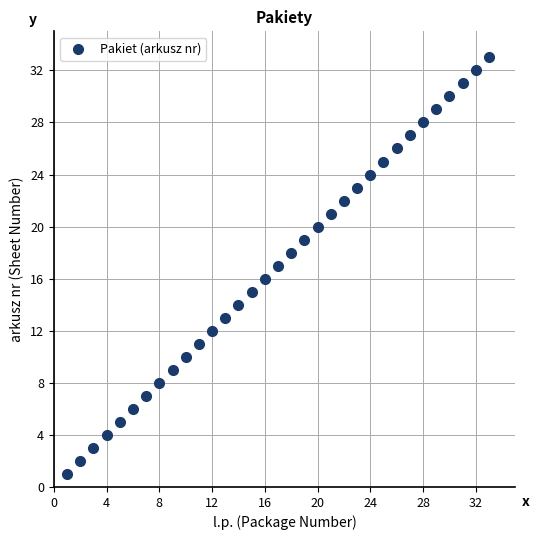

What is the range of X values (max minus min)?

32